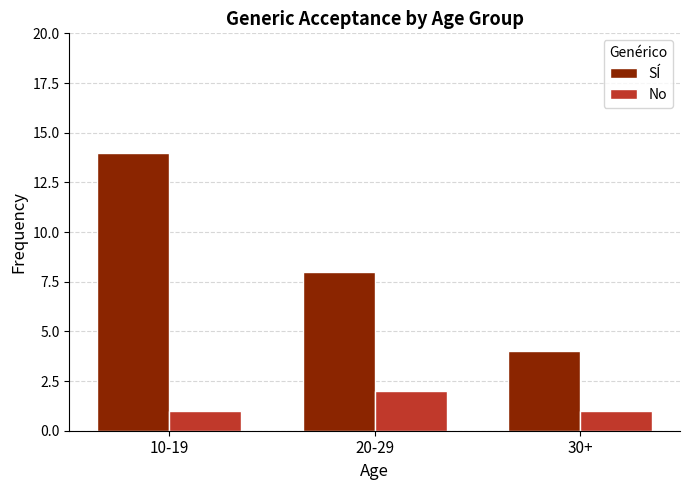

How many No values are between 1 and 2?

3